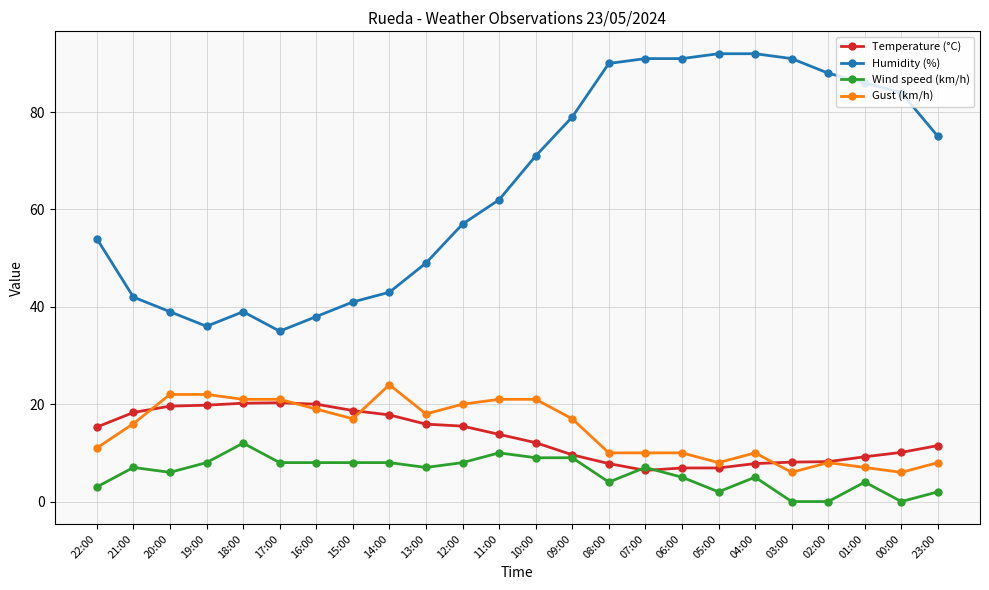

True or false: Temperature (°C) has more than 0 interior local peaks.

True